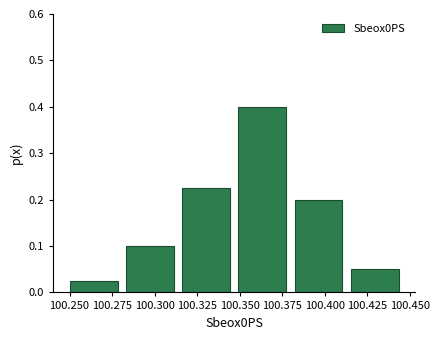

Which range on the x-axis has the tallest bar?

100.345 to 100.380